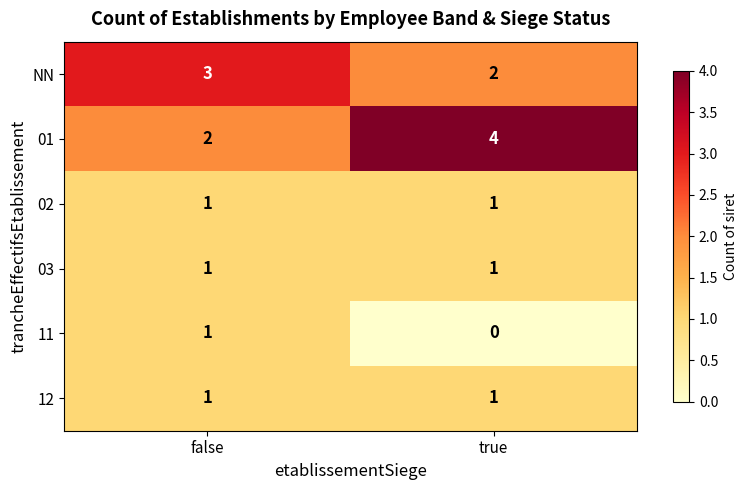

What is the difference between the highest and lowest values at true?

4